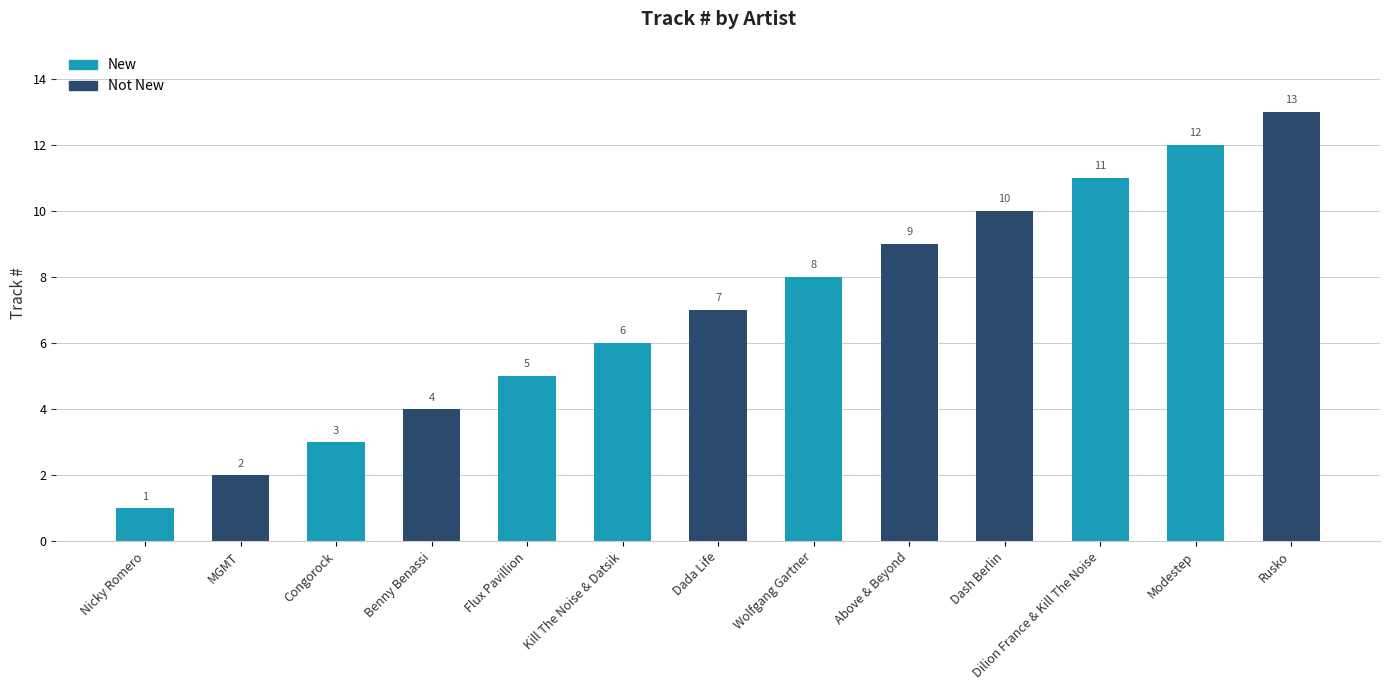

Rank the categories by value from lowest to highest.

Nicky Romero, MGMT, Congorock, Benny Benassi, Flux Pavillion, Kill The Noise & Datsik, Dada Life, Wolfgang Gartner, Above & Beyond, Dash Berlin, Dilion France & Kill The Noise, Modestep, Rusko